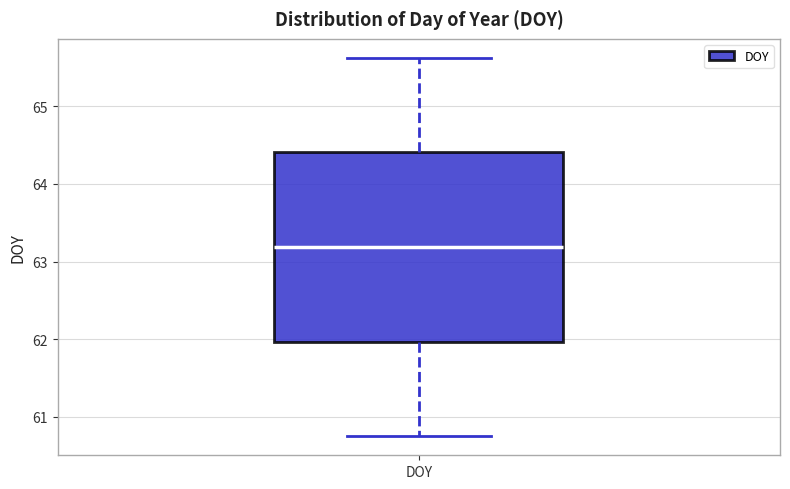

Transcribe this box plot: give where the median line is, the range the box spans, and where the two whiskers end, as read against the y-axis. The values are not printed on the chart, so give them approximately, as read against the axis.

median 63.2, box 62.0 to 64.4, whiskers 60.8 to 65.6